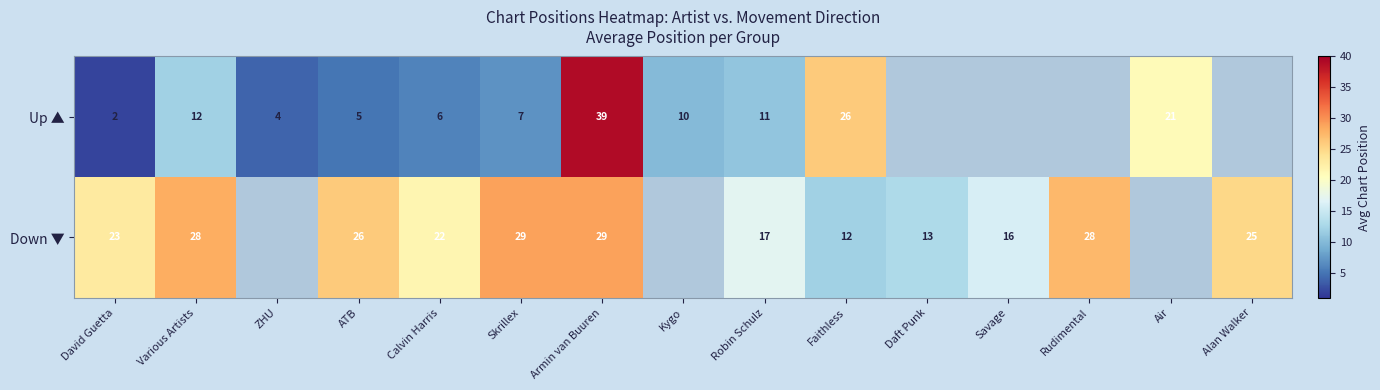

Rank the series at Various Artists from lowest to highest value.

Up ▲, Down ▼